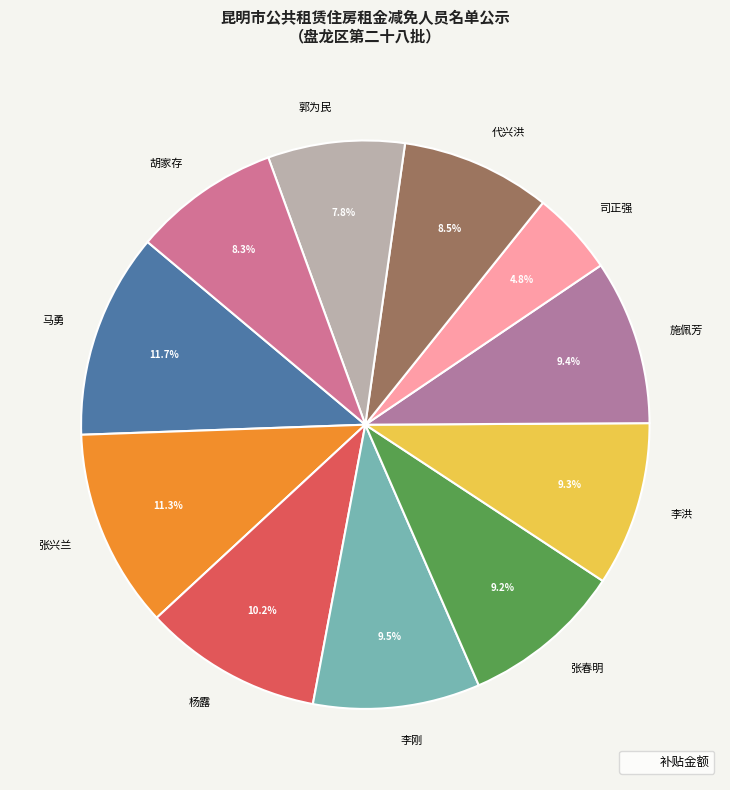

How many segments does this pie chart have?

11